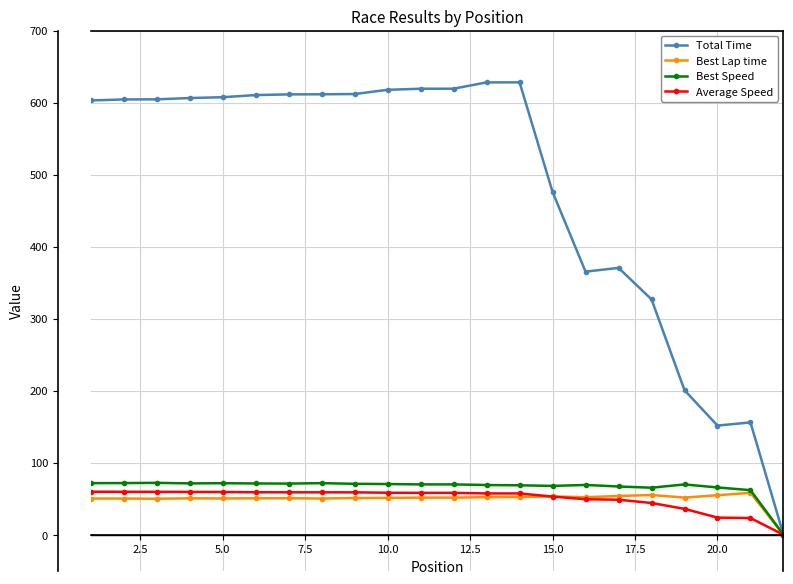

True or false: Total Time has more than 1 points higher than both neighbors.

True